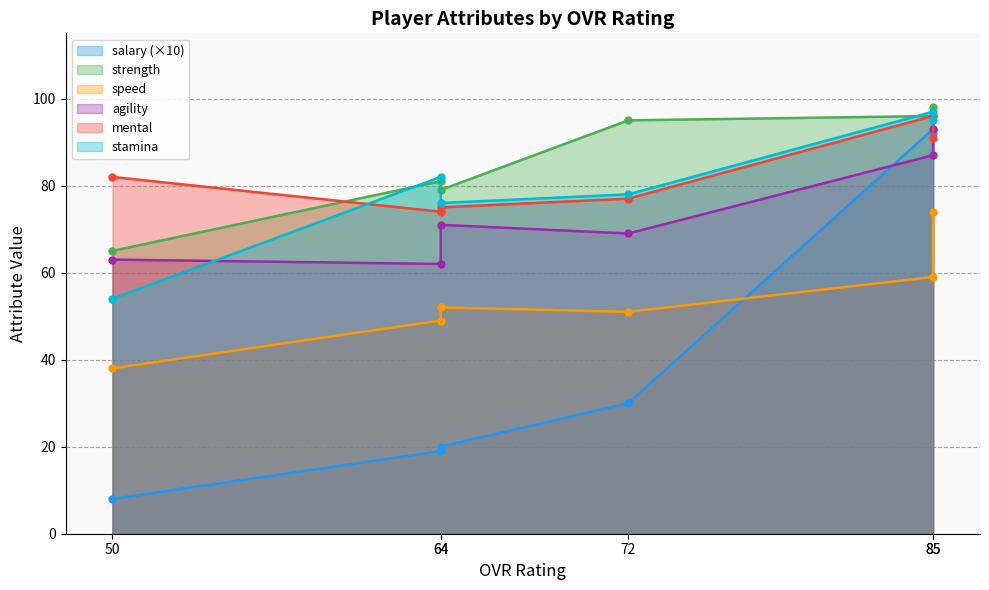

The value of salary at 85 is 2.2. True or false?

False